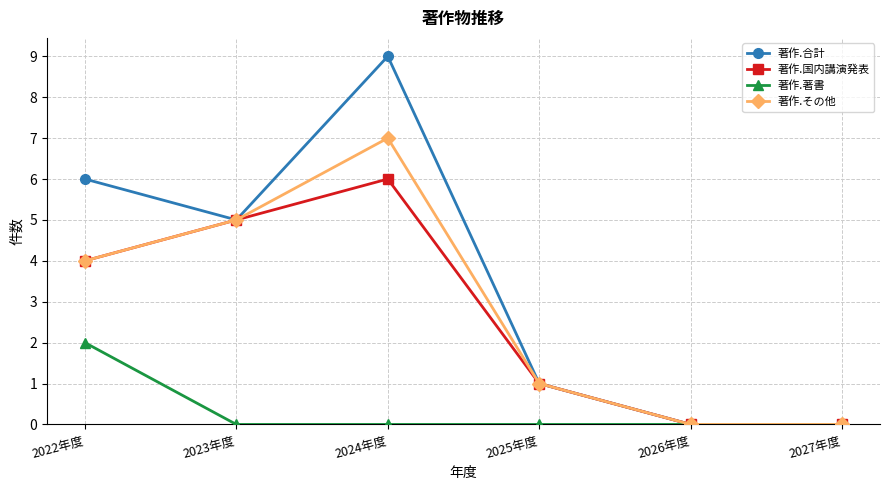

Between 2022年度 and 2027年度, which series saw the biggest shift?

著作.合計